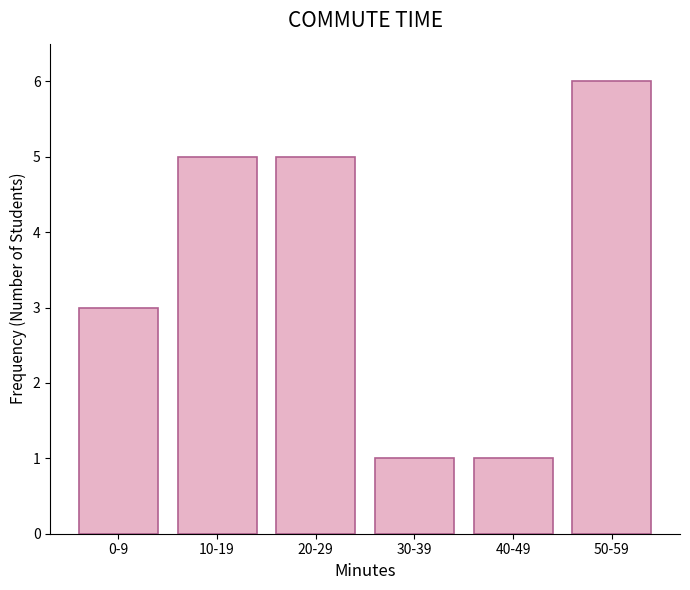

Reading left to right, what are all the values shown in this chart?

0-9=3	10-19=5	20-29=5	30-39=1	40-49=1	50-59=6